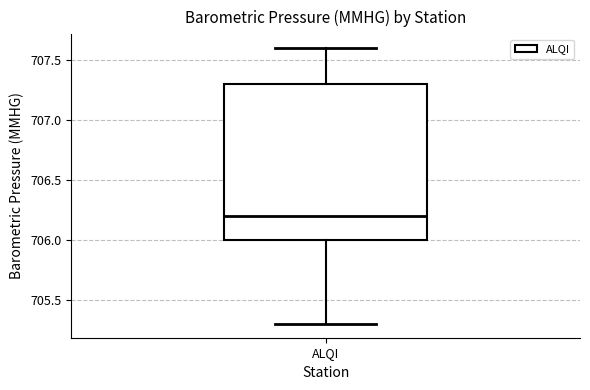

Read this box plot against the y-axis: the position of the median line, the range covered by the box, and the ends of both whiskers. The values are not printed on the chart, so give them approximately, as read against the axis.

median 706.2, box 706.0 to 707.3, whiskers 705.3 to 707.6